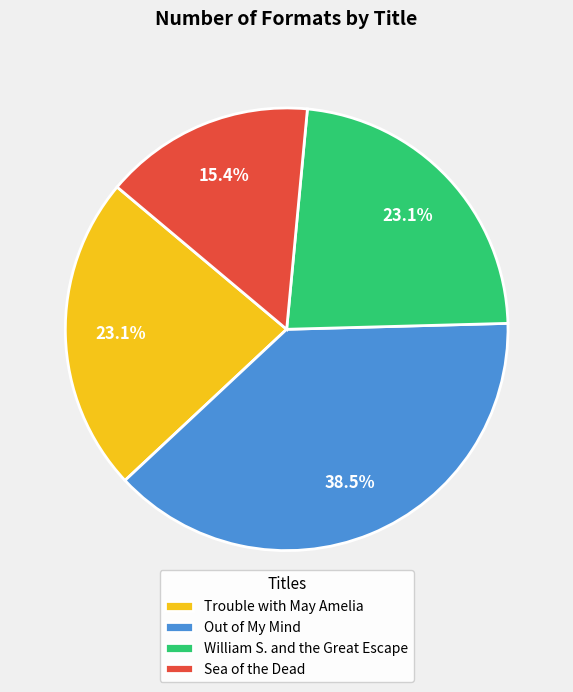

Which category has the biggest portion of the pie?

Out of My Mind